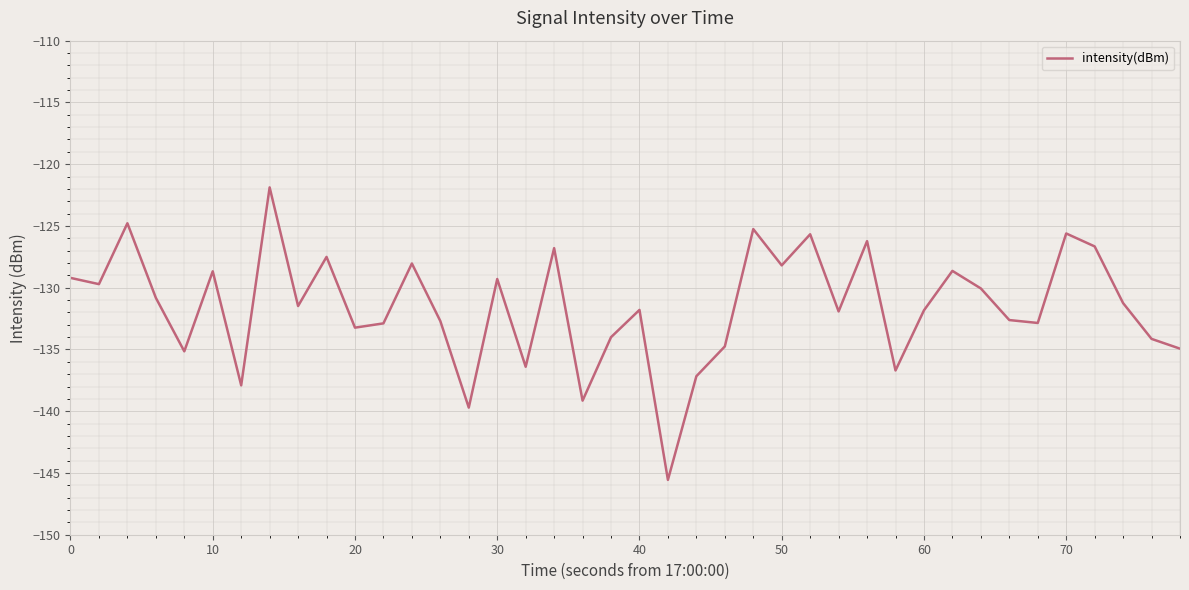

What is the greatest value displayed?

-121.9